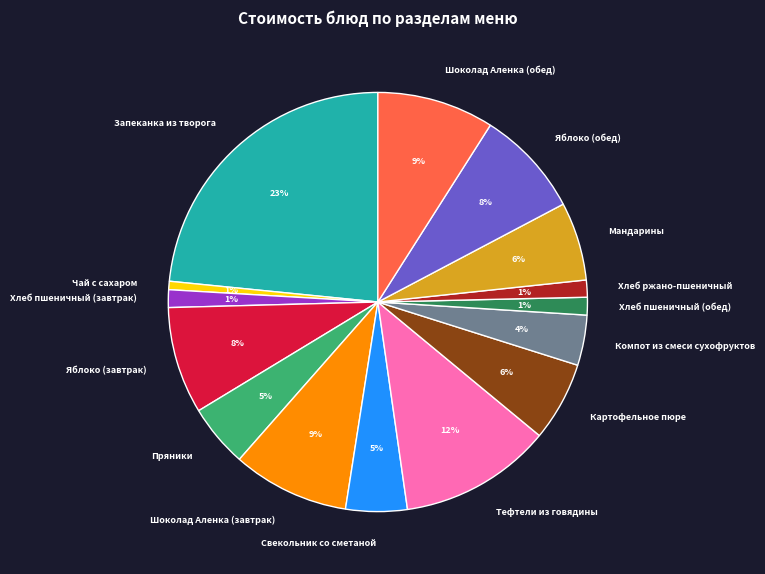

Is Тефтели из говядины the majority of the pie?

No